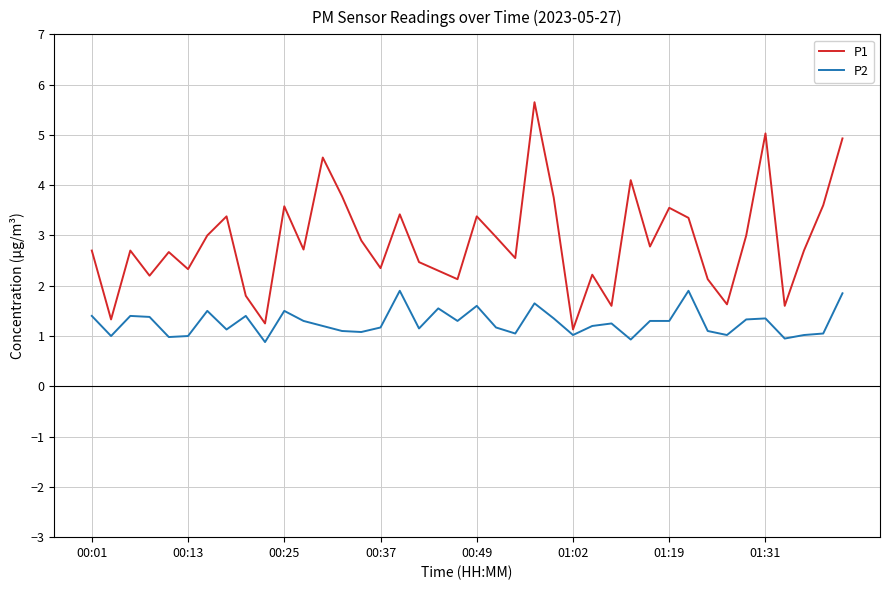

What is the lowest value of the P2 series?

0.9